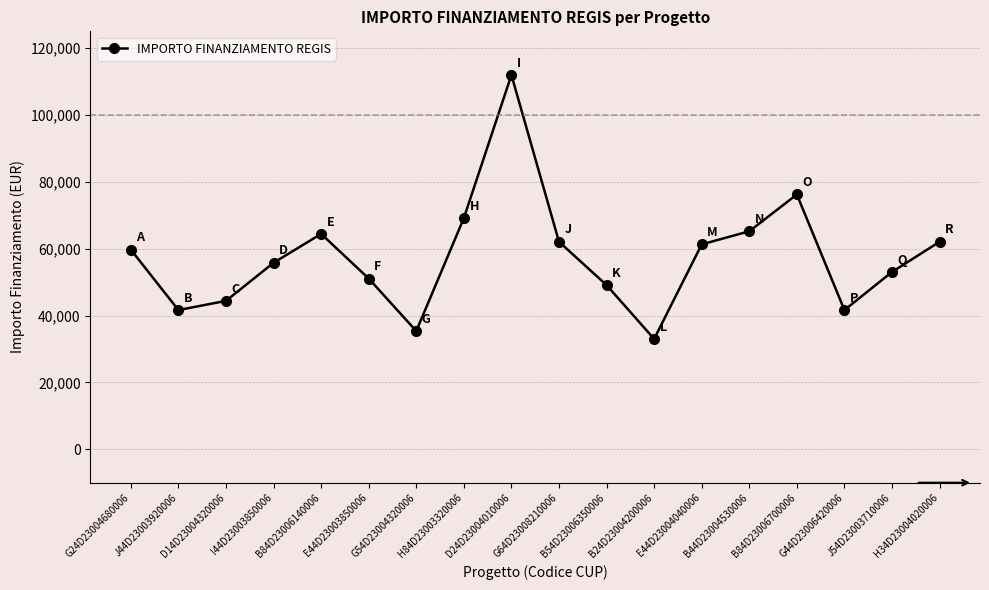

Approximately how many times larger is the value at J54D23003710006 compared to G64D23008210006?

0.9